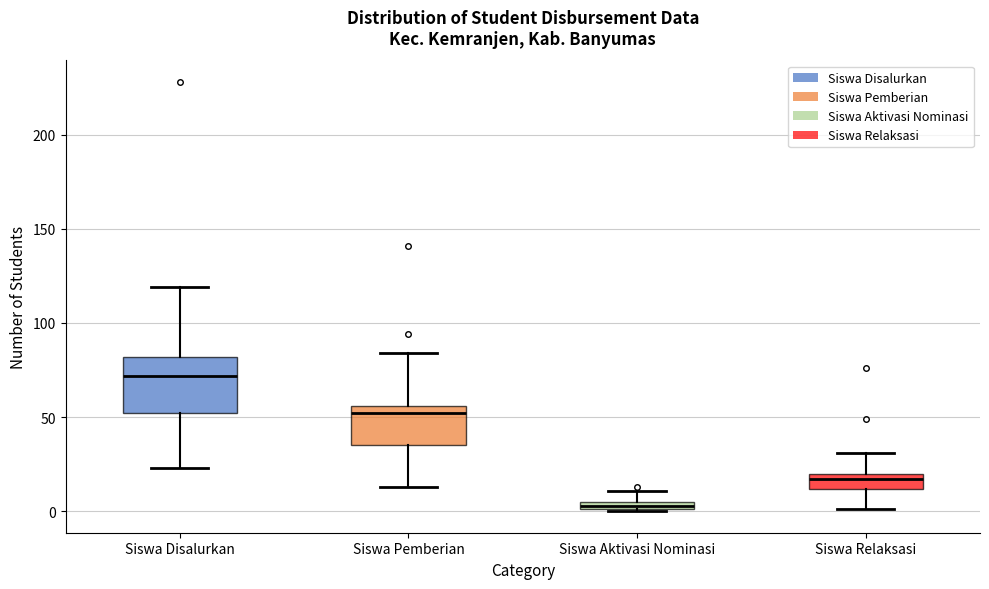

Where does the median line of the box for Siswa Relaksasi sit on the y-axis? The values are not printed on the chart, so give them approximately, as read against the axis.

15